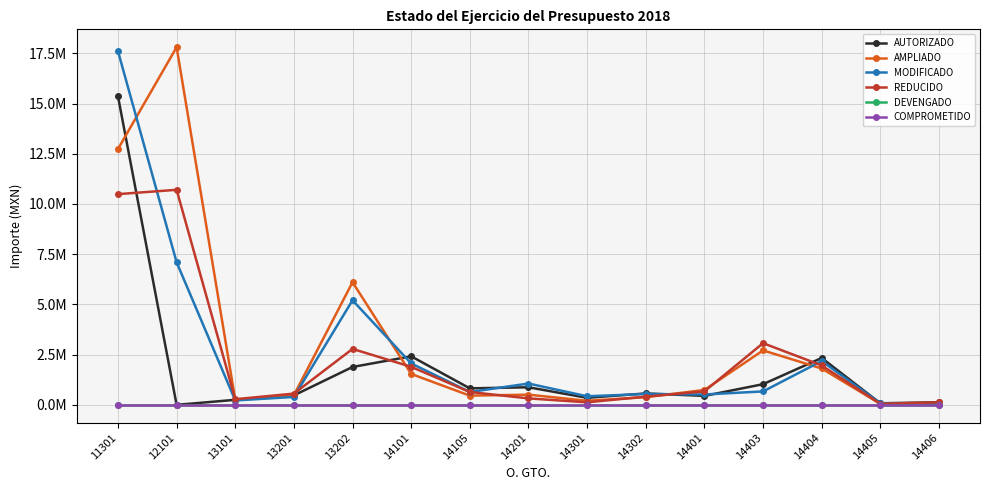

What is the total value across all series at 14302?

1900310.1